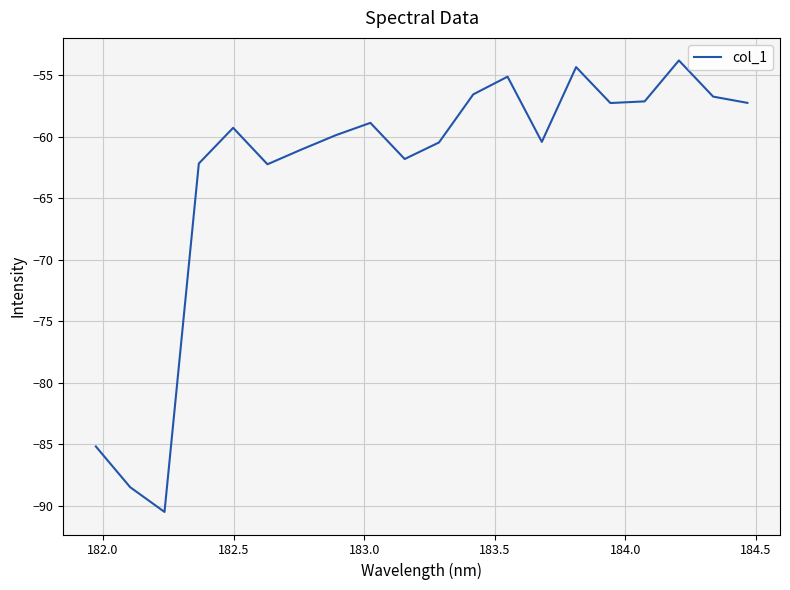

What is the maximum value shown in the chart?

-53.8